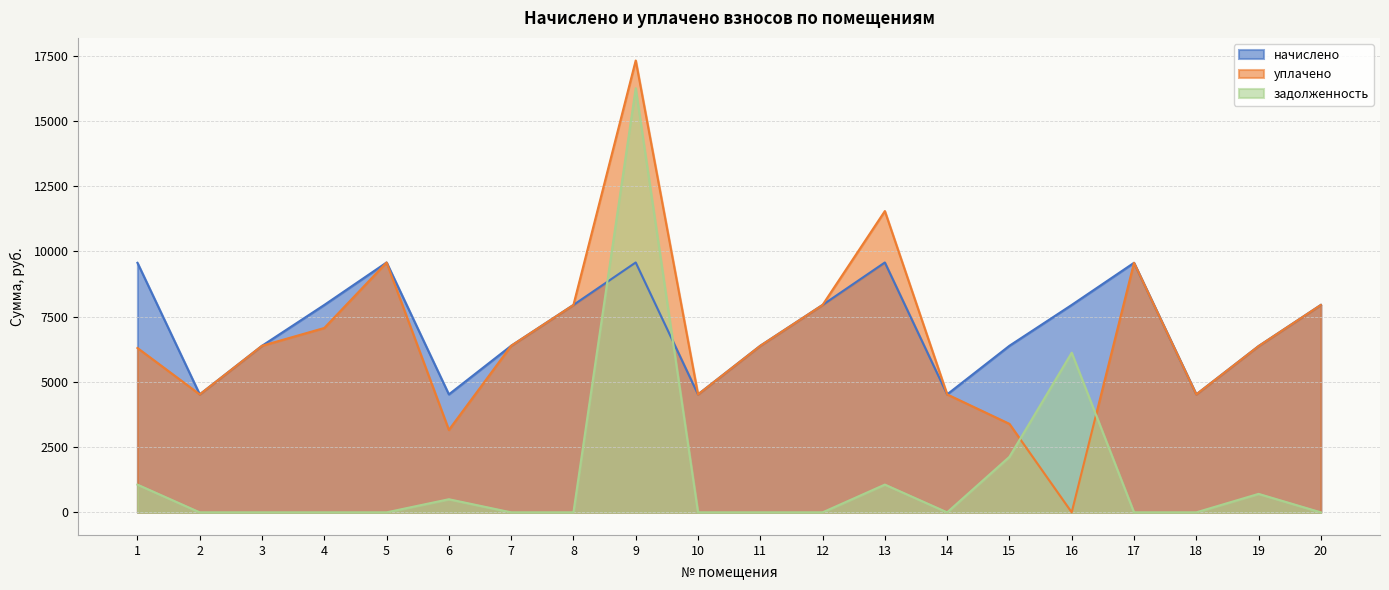

At which label does начислено reach its peak?

5